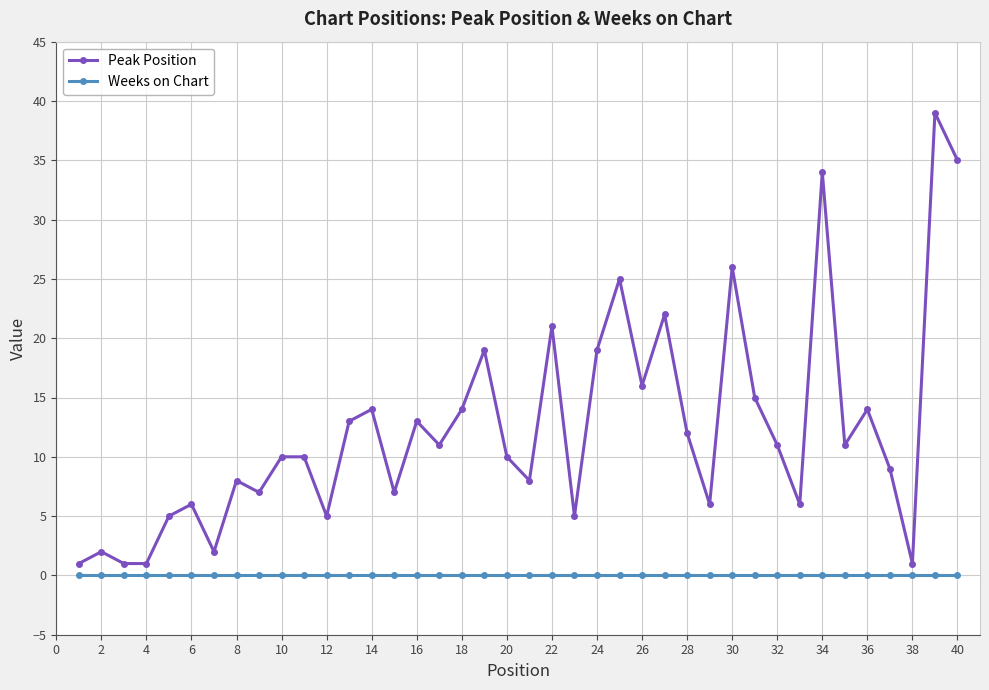

At how many categories does at least one series exceed 18?

9